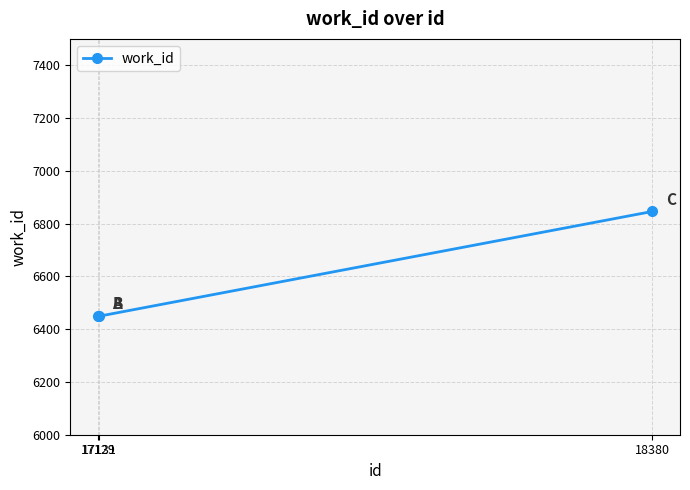

What is the maximum value shown in the chart?

6846